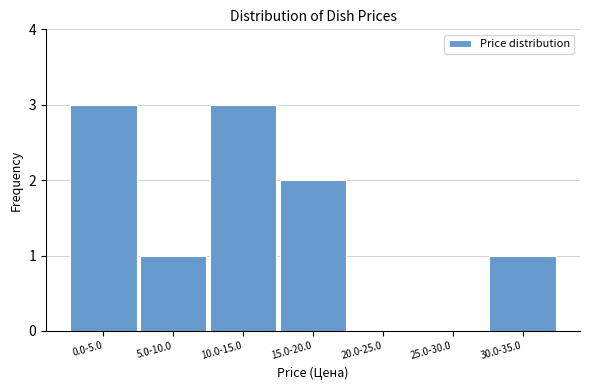

Reading left to right, list all the values displayed in this chart.

0.0-5.0=3	5.0-10.0=1	10.0-15.0=3	15.0-20.0=2	20.0-25.0=0	25.0-30.0=0	30.0-35.0=1